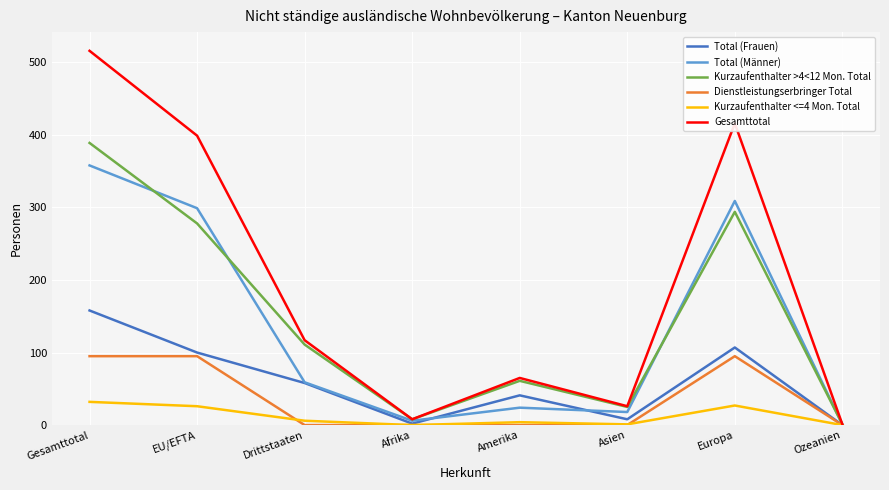

At how many categories does at least one series exceed 58?

5